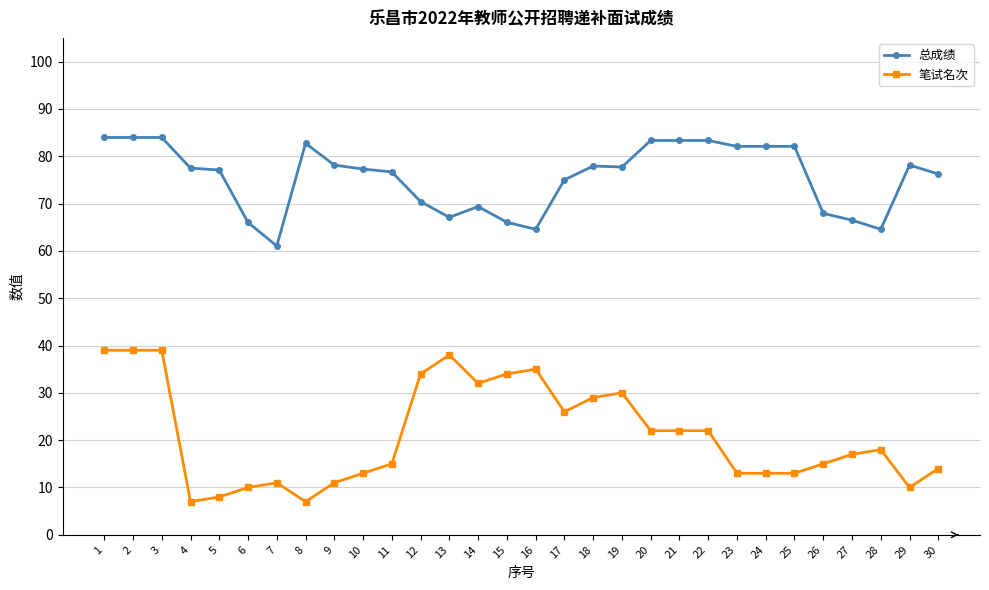

True or false: 总成绩 and 笔试名次 cross at least once.

False